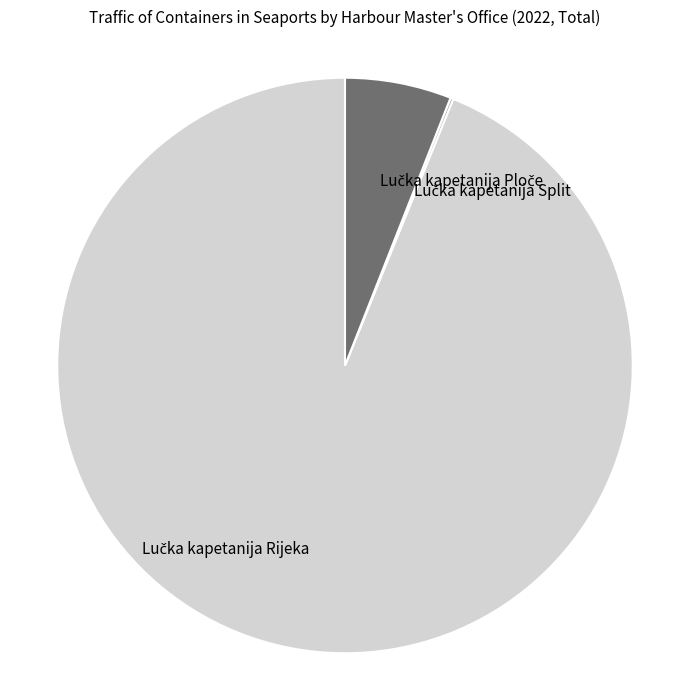

Does any single category account for the majority?

Yes